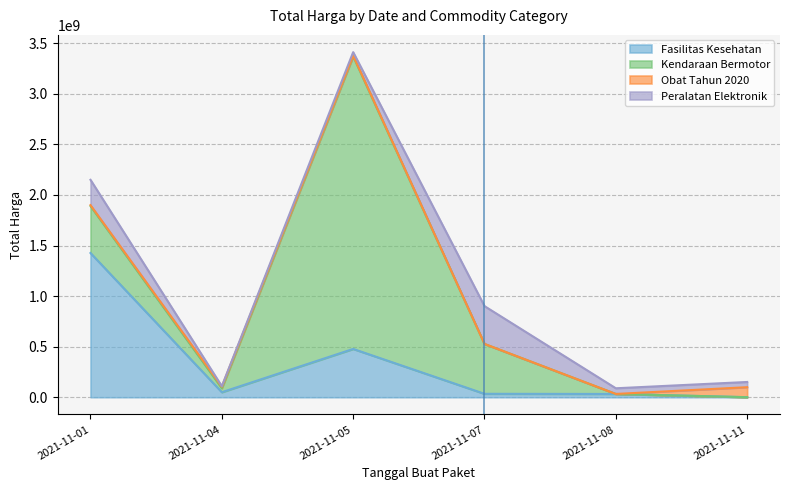

List the series in order of their overall mean, highest first.

Kendaraan Bermotor, Fasilitas Kesehatan, Peralatan Elektronik, Obat Tahun 2020